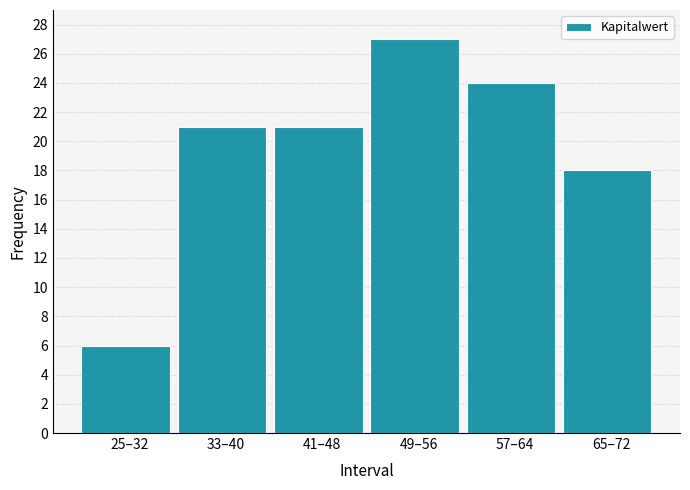

Reading right to left, transcribe all the data shown in this chart.

18	24	27	21	21	6